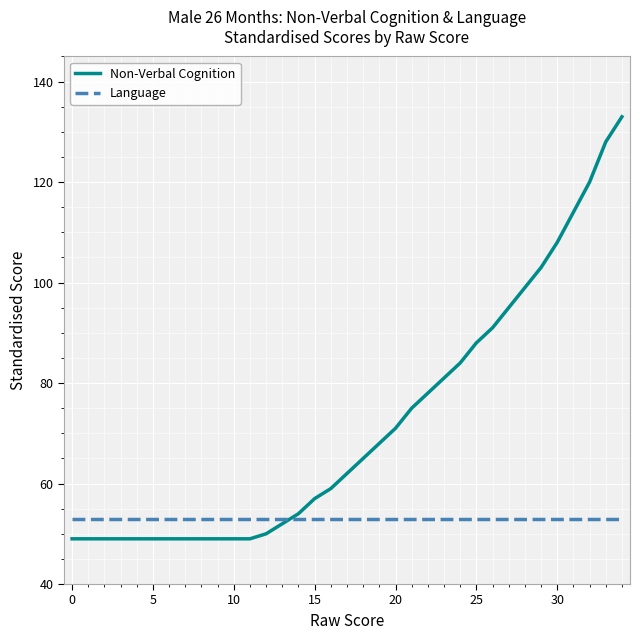

True or false: Language and Non-Verbal Cognition intersect in this chart.

True